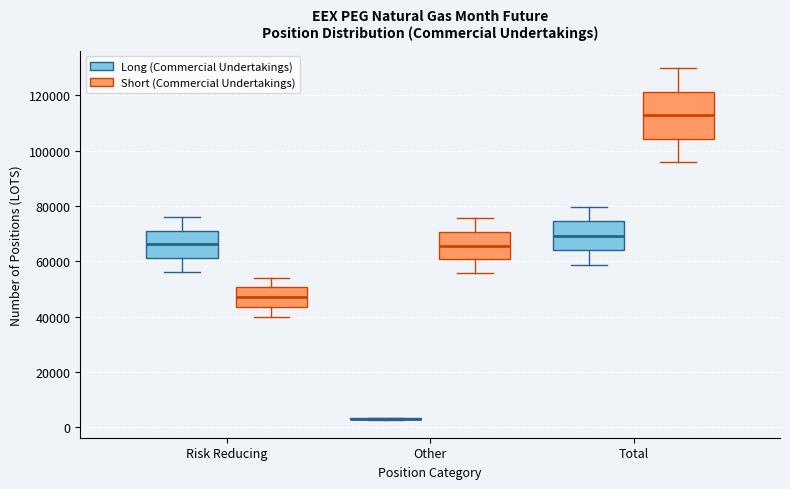

Reading left to right, read every box against the y-axis: the position of its median line, the range the box covers, and the ends of its whiskers. The values are not printed on the chart, so give them approximately, as read against the axis.

Risk Reducing (Long (Commercial Undertakings)): median 66000, box 62000 to 72000, whiskers 56000 to 76000
Risk Reducing (Short (Commercial Undertakings)): median 48000, box 44000 to 50000, whiskers 40000 to 54000
Other (Long (Commercial Undertakings)): box collapsed to a line at 4000, whiskers 2000 to 4000
Other (Short (Commercial Undertakings)): median 66000, box 60000 to 70000, whiskers 56000 to 76000
Total (Long (Commercial Undertakings)): median 70000, box 64000 to 74000, whiskers 58000 to 80000
Total (Short (Commercial Undertakings)): median 112000, box 104000 to 122000, whiskers 96000 to 130000